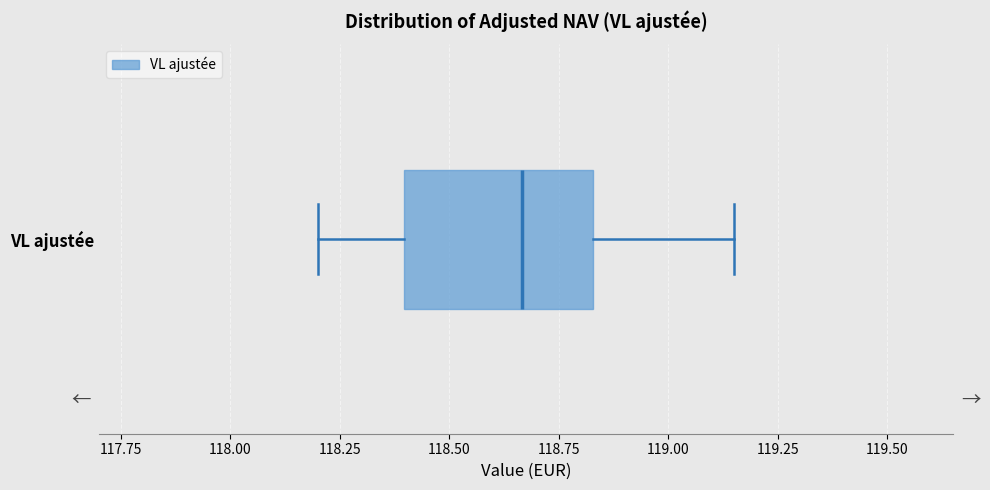

Read this box plot against the x-axis: the position of the median line, the range covered by the box, and the ends of both whiskers. The values are not printed on the chart, so give them approximately, as read against the axis.

median 118.65, box 118.40 to 118.85, whiskers 118.20 to 119.15